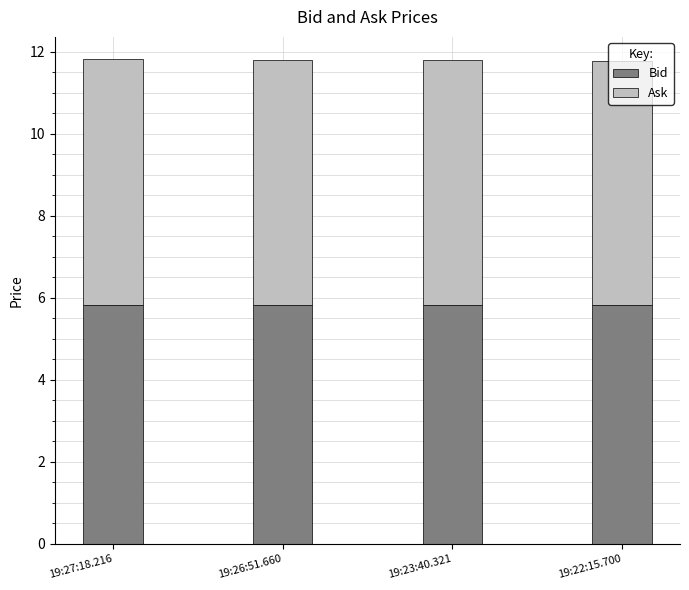

What is the total value across all series at 19:22:15.700?

11.8